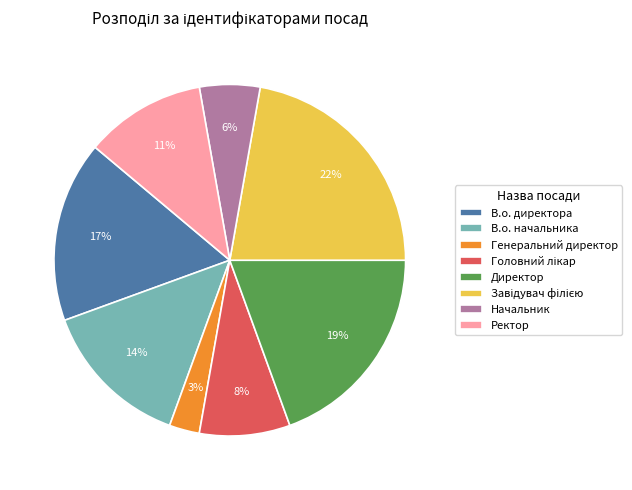

Which has a higher value, Директор or В.о. директора?

Директор